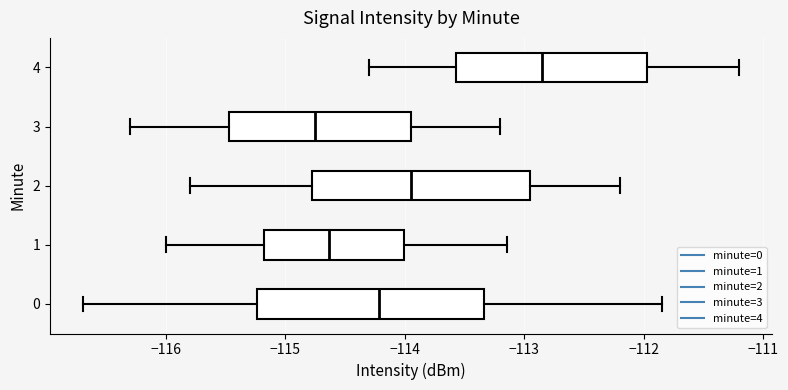

Which box has the furthest to the left median line?

3